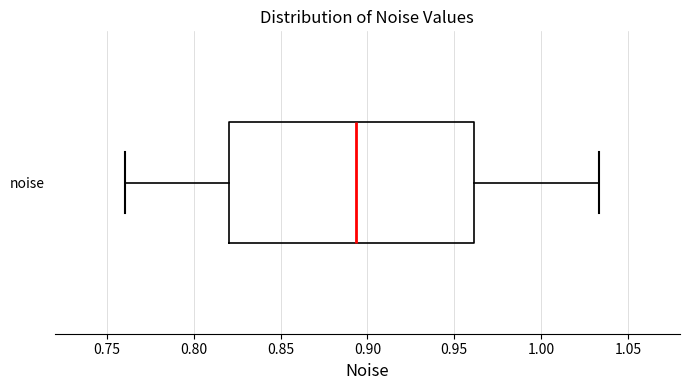

Transcribe this box plot: give where the median line is, the range the box spans, and where the two whiskers end, as read against the x-axis. The values are not printed on the chart, so give them approximately, as read against the axis.

median 0.895, box 0.820 to 0.960, whiskers 0.760 to 1.035